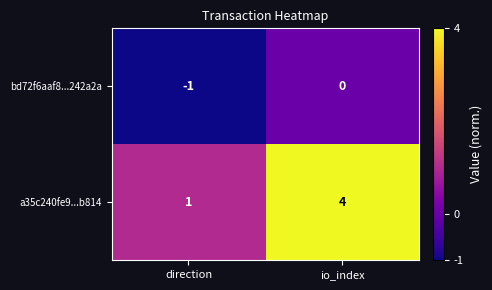

The a35c240fe9...b814 series shows 6 at io_index. True or false?

False